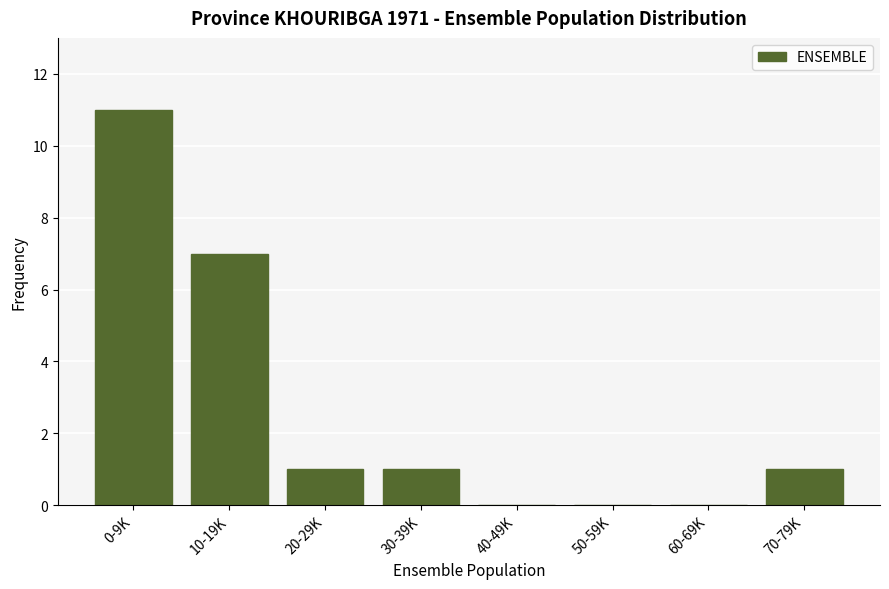

Reading left to right, extract all data points from this chart.

0-9K=11	10-19K=7	20-29K=1	30-39K=1	40-49K=0	50-59K=0	60-69K=0	70-79K=1